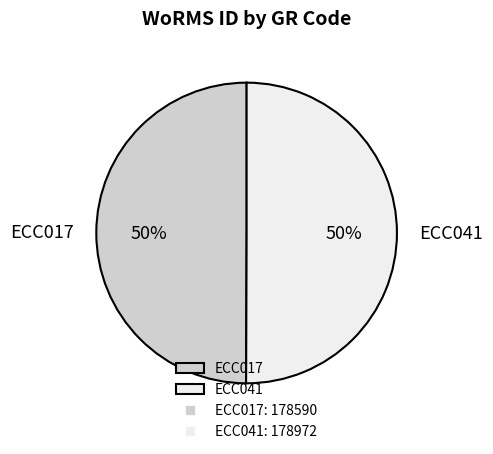

How many segments does this pie chart have?

2